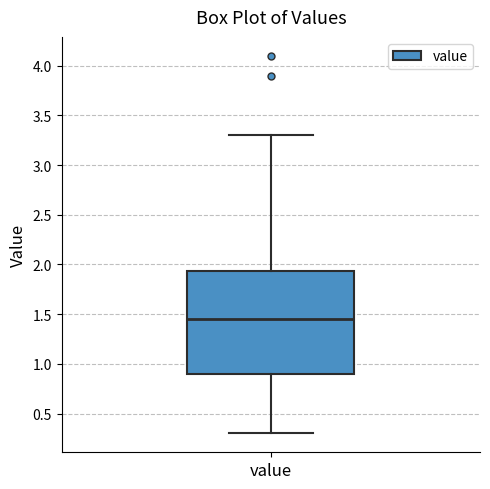

Where does the median line of the box for value sit on the y-axis? The values are not printed on the chart, so give them approximately, as read against the axis.

1.45